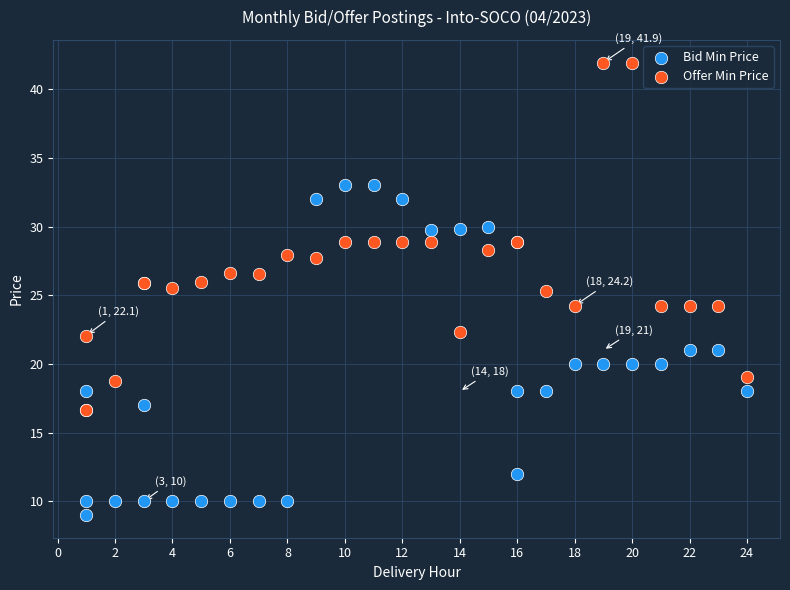

What is the X range (max minus min) for the scatter plot?

23.0